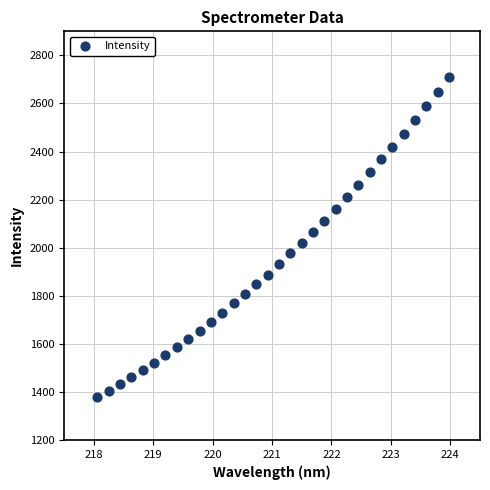

What is the range of Y values (max minus min)?

1331.6